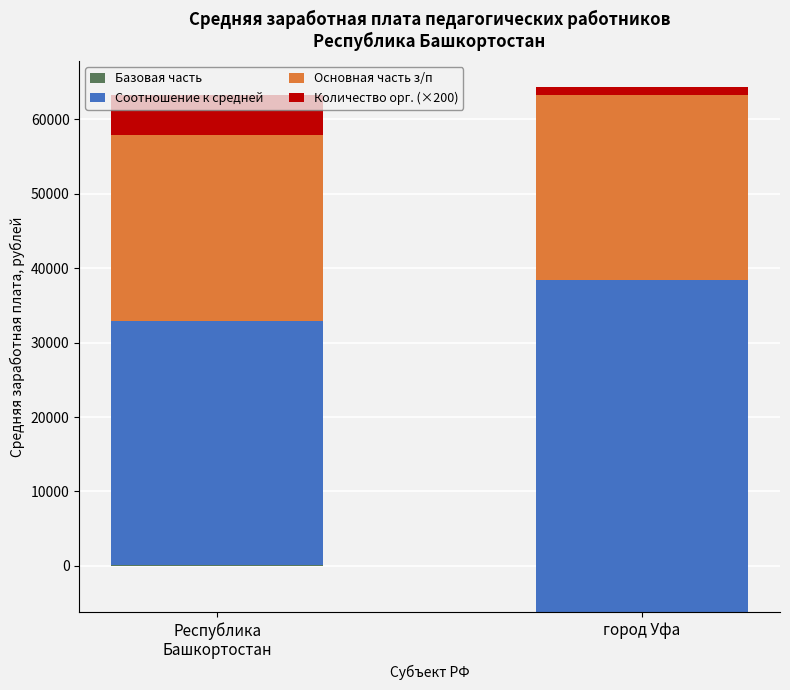

The value of Количество орг. (×200) at Республика
Башкортостан is 7272.3. True or false?

False